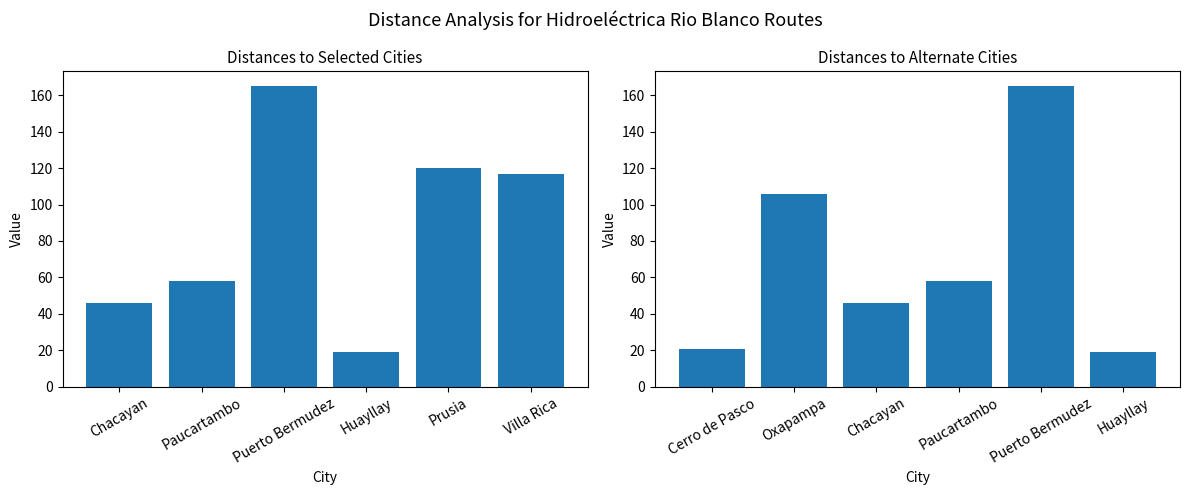

Is it true that Distances from Hidroeléctrica Rio Blanco (alt) equals 145 at Oxapampa?

False